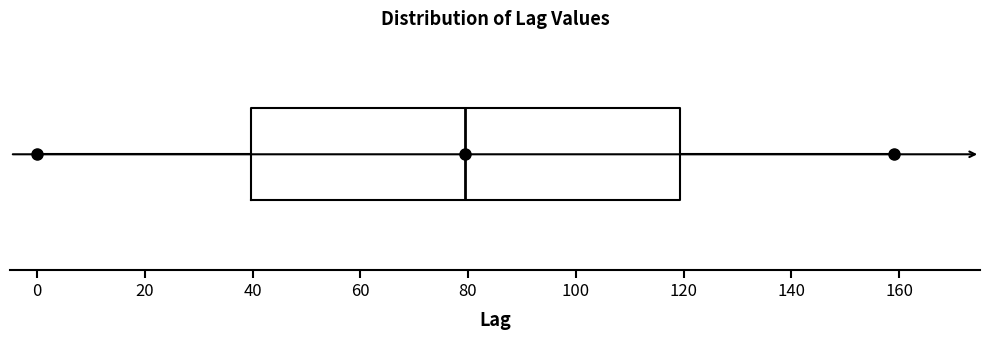

Transcribe this box plot: give where the median line is, the range the box spans, and where the two whiskers end, as read against the x-axis. The values are not printed on the chart, so give them approximately, as read against the axis.

median 80, box 40 to 120, whiskers 0 to 160